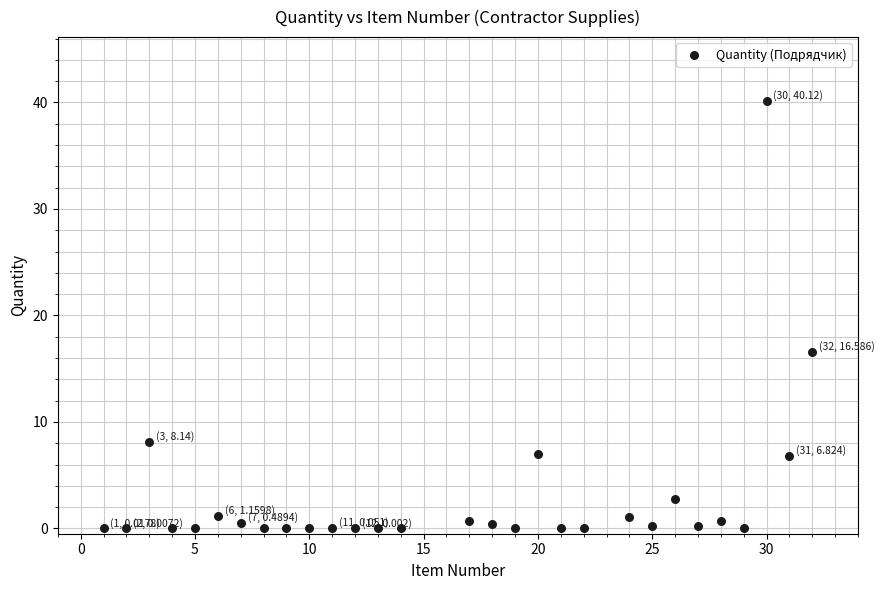

What Y value in the scatter plot is closest to 20?

16.6